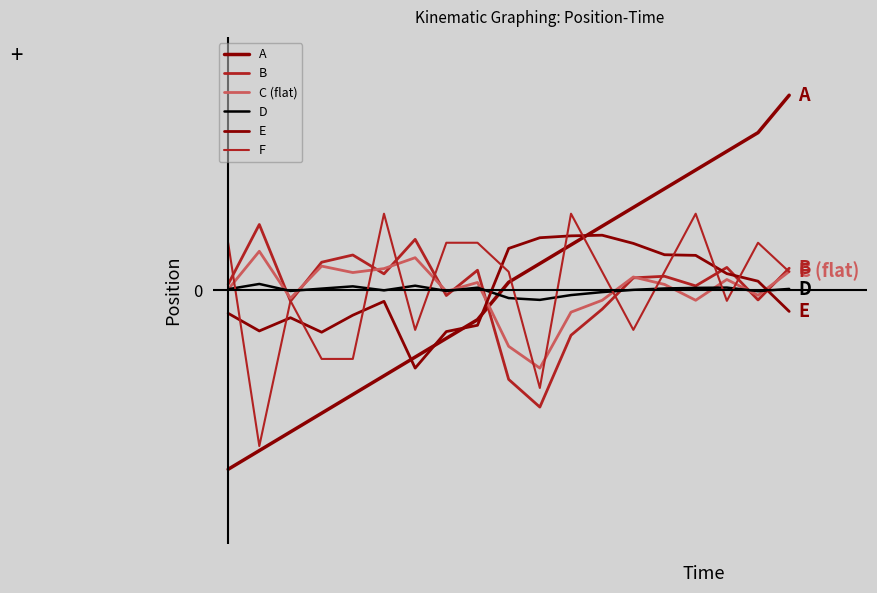

At which label is F closest to 0?

2